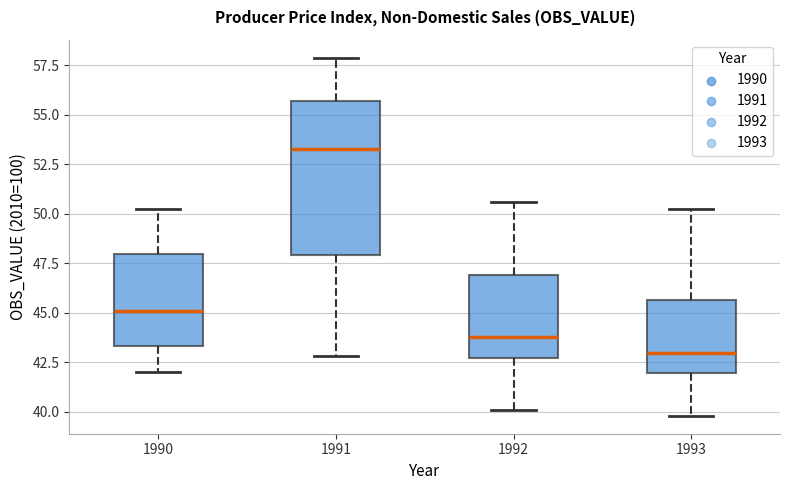

Which box's median line is the lowest?

1993